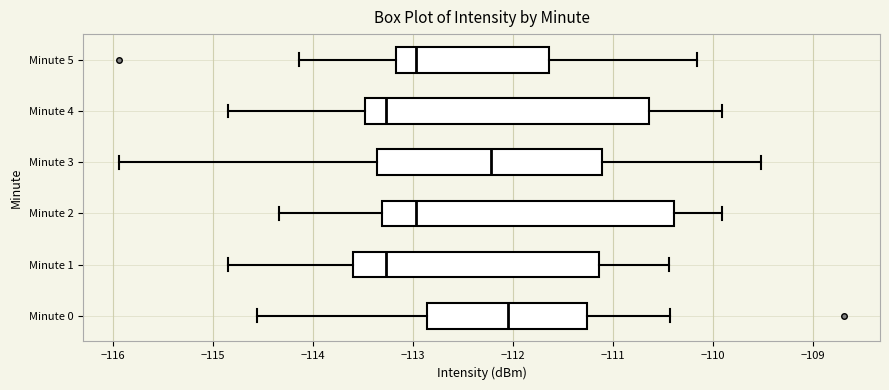

Reading bottom to top, read every box against the x-axis: the position of its median line, the range the box covers, and the ends of its whiskers. The values are not printed on the chart, so give them approximately, as read against the axis.

Minute 0: median -112.0, box -112.9 to -111.3, whiskers -114.6 to -110.4
Minute 1: median -113.3, box -113.6 to -111.1, whiskers -114.8 to -110.4
Minute 2: median -113.0, box -113.3 to -110.4, whiskers -114.3 to -109.9
Minute 3: median -112.2, box -113.4 to -111.1, whiskers -115.9 to -109.5
Minute 4: median -113.3, box -113.5 to -110.6, whiskers -114.8 to -109.9
Minute 5: median -113.0, box -113.2 to -111.6, whiskers -114.1 to -110.2